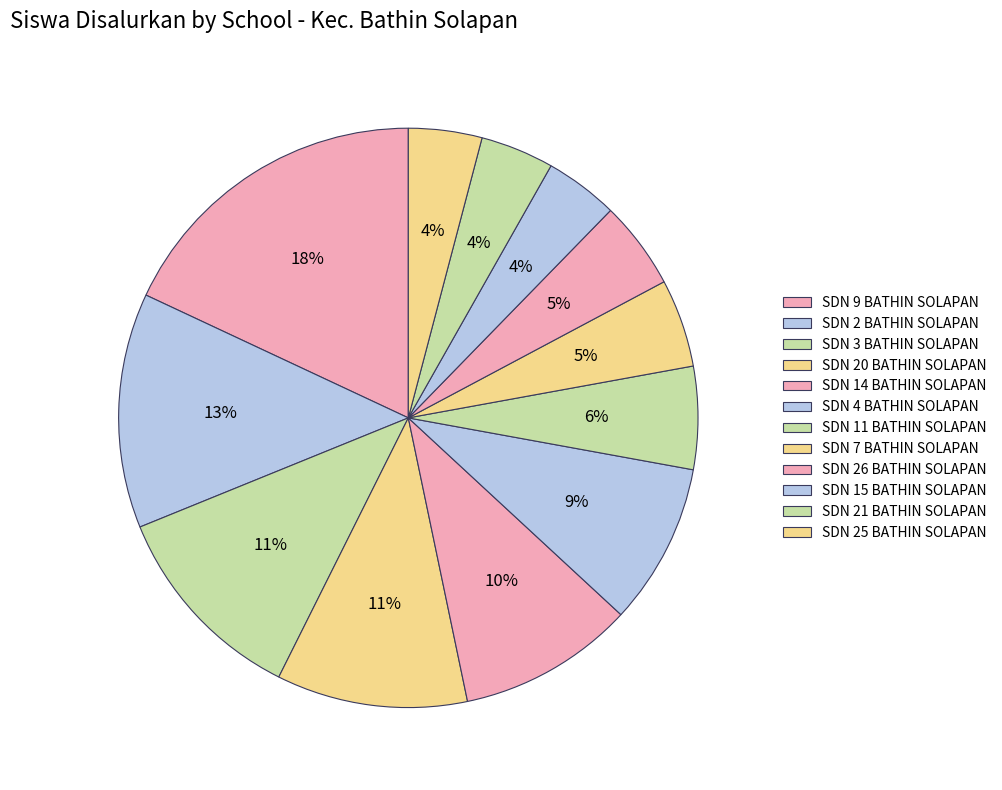

How many segments does this pie chart have?

12